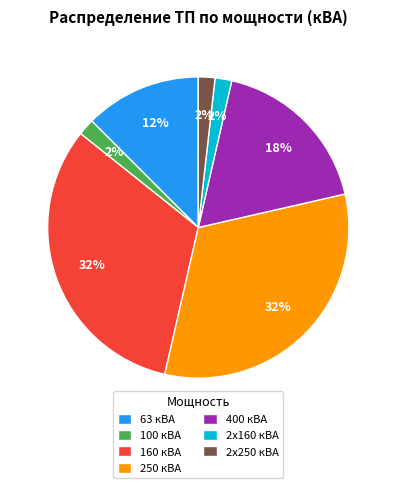

Is the sum of 2х250 кВА and 250 кВА greater than half?

No